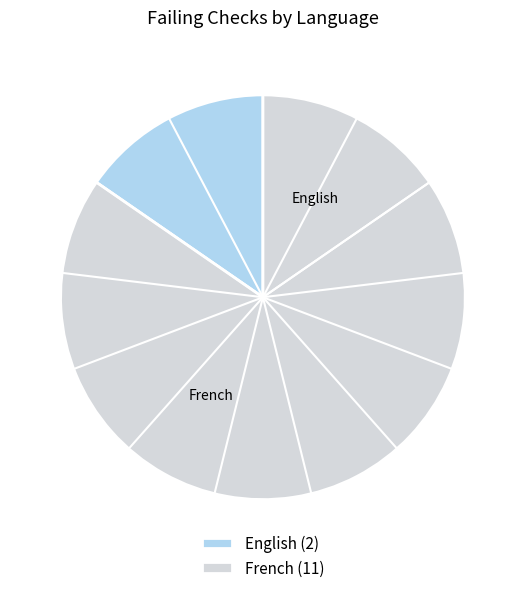

Is it true that French is 85% of the pie?

True